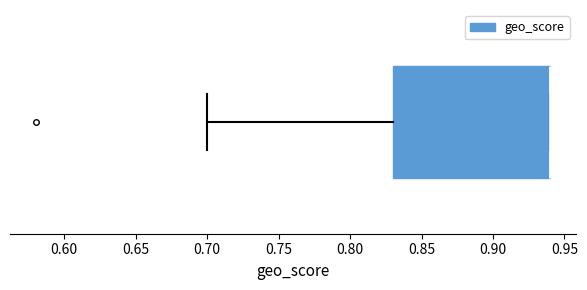

Read this box plot against the x-axis: the position of the median line, the range covered by the box, and the ends of both whiskers. The values are not printed on the chart, so give them approximately, as read against the axis.

median 0.94 (drawn on the box's right edge), box 0.83 to 0.94, whiskers 0.70 to 0.94